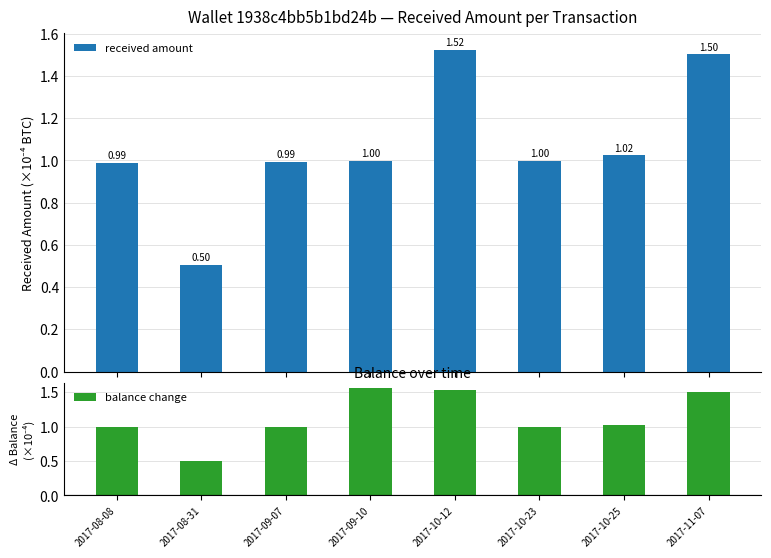

The value of balance change at 2017-08-08 is 1.0. True or false?

True